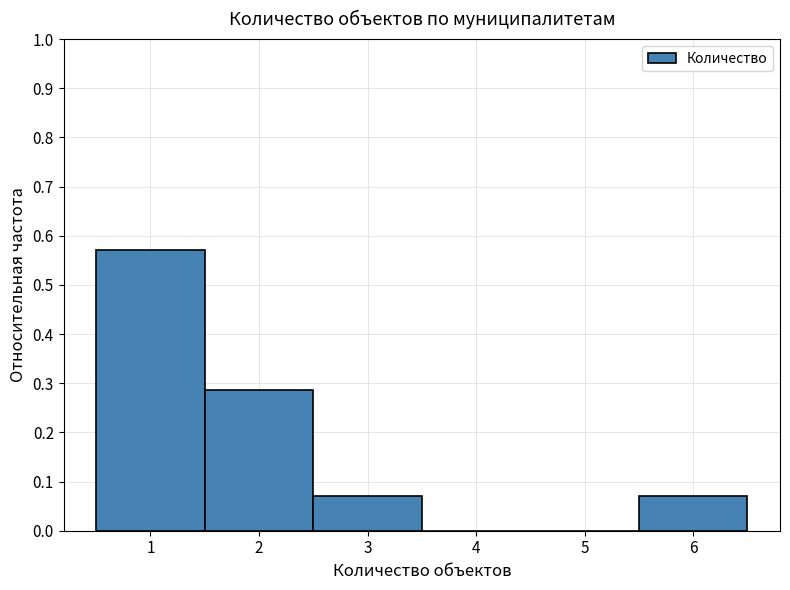

How tall is the bar that spans 5.5 to 6.5 on the x-axis? The values are not printed on the chart, so give them approximately, as read against the axis.

0.07